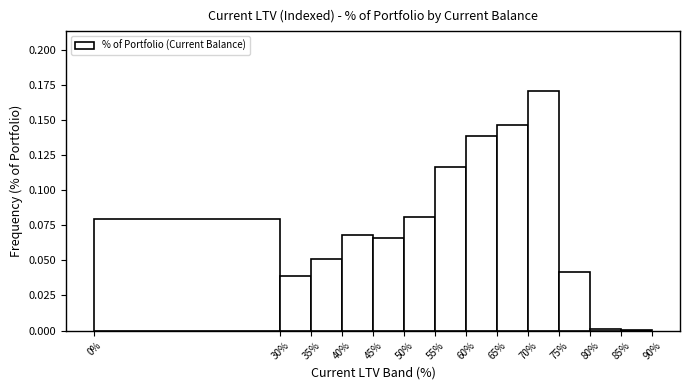

Reading left to right, list every bar in this chart as the range it spans on the x-axis followed by its height. The values are not printed on the chart, so give them approximately, as read against the axis.

0% to 30%: 0.080
30% to 35%: 0.040
35% to 40%: 0.050
40% to 45%: 0.070
45% to 50%: 0.065
50% to 55%: 0.080
55% to 60%: 0.115
60% to 65%: 0.140
65% to 70%: 0.145
70% to 75%: 0.170
75% to 80%: 0.040
80% to 85%: under 0.005
85% to 90%: under 0.005